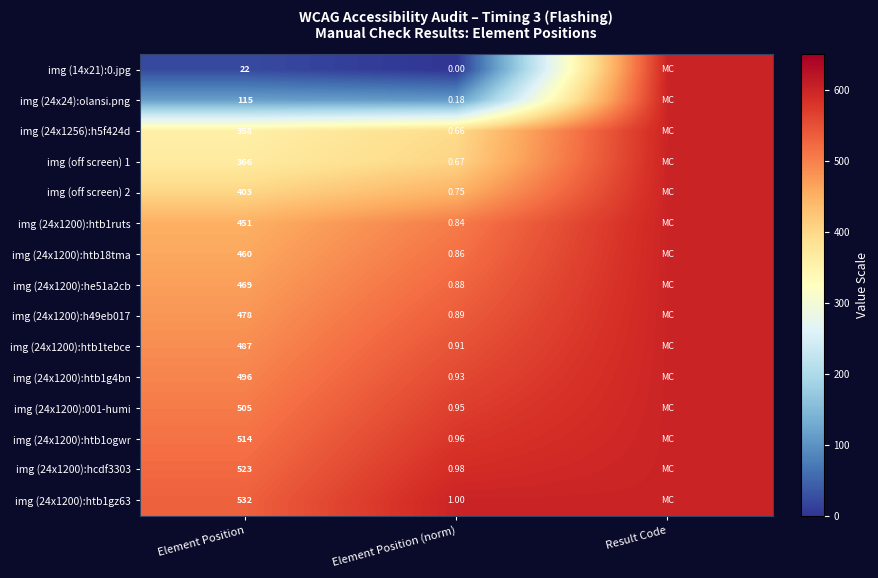

Is the value of img (24x1200):htb18tma at Element Position greater than the value of img (14x21):0.jpg at Element Position (norm)?

Yes